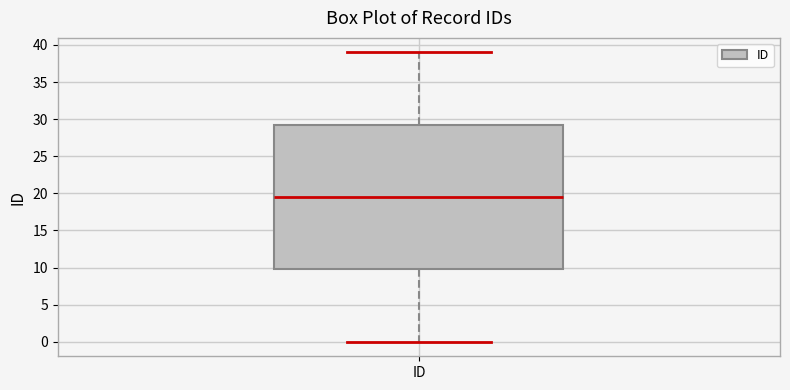

Read this box plot against the y-axis: the position of the median line, the range covered by the box, and the ends of both whiskers. The values are not printed on the chart, so give them approximately, as read against the axis.

median 19.5, box 10.0 to 29.5, whiskers 0.0 to 39.0